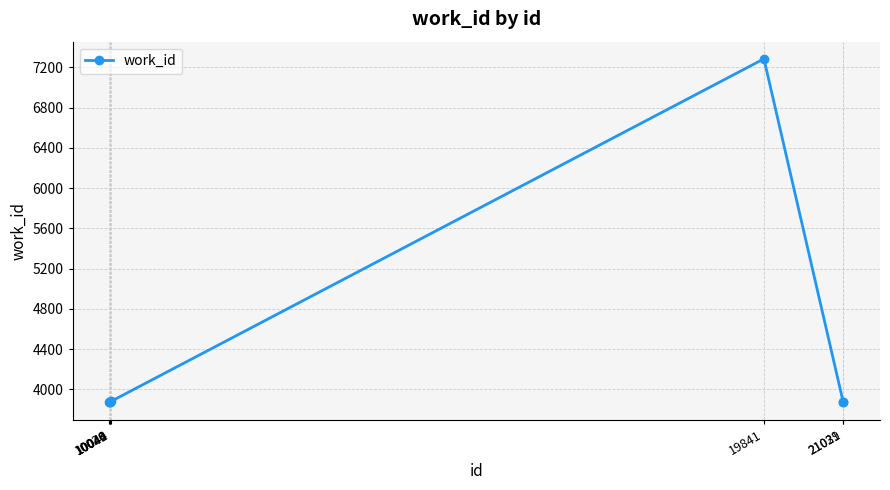

What is the value of the 5th point from the left?

7284